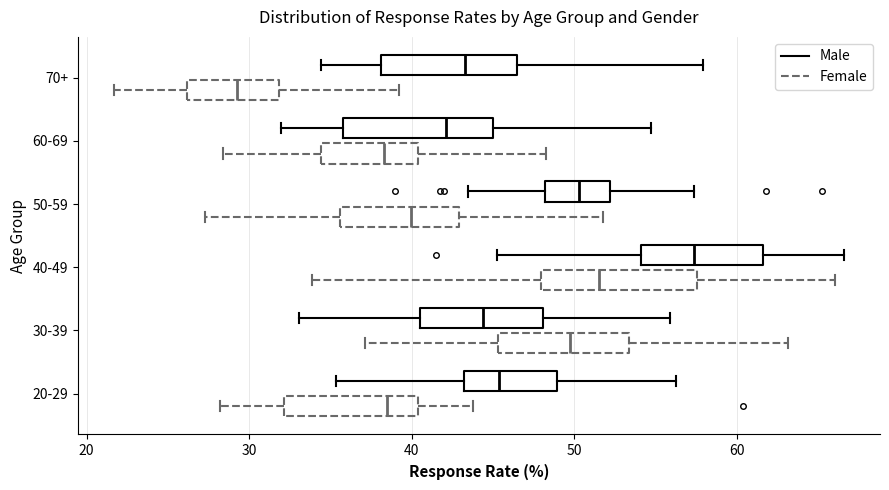

Where does the right whisker of the box for 40-49 (Female) end on the x-axis? The values are not printed on the chart, so give them approximately, as read against the axis.

66